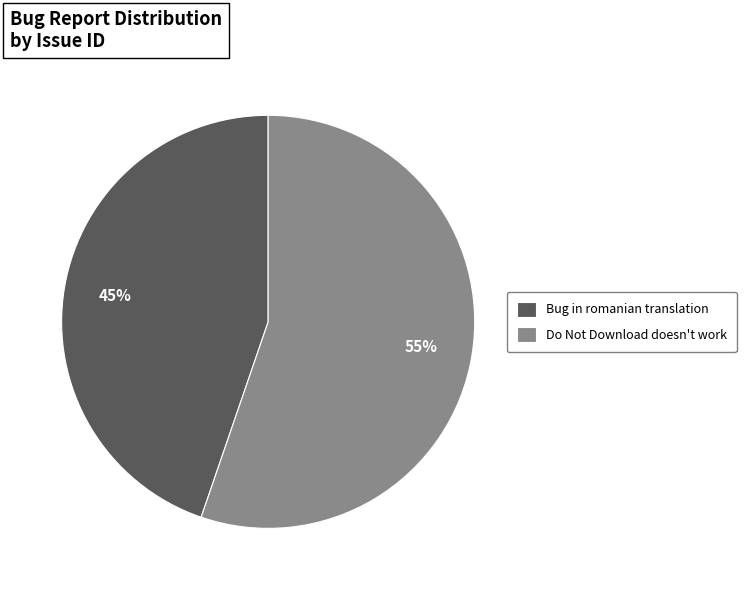

Between Bug in romanian translation and Do Not Download doesn't work, which is larger?

Do Not Download doesn't work